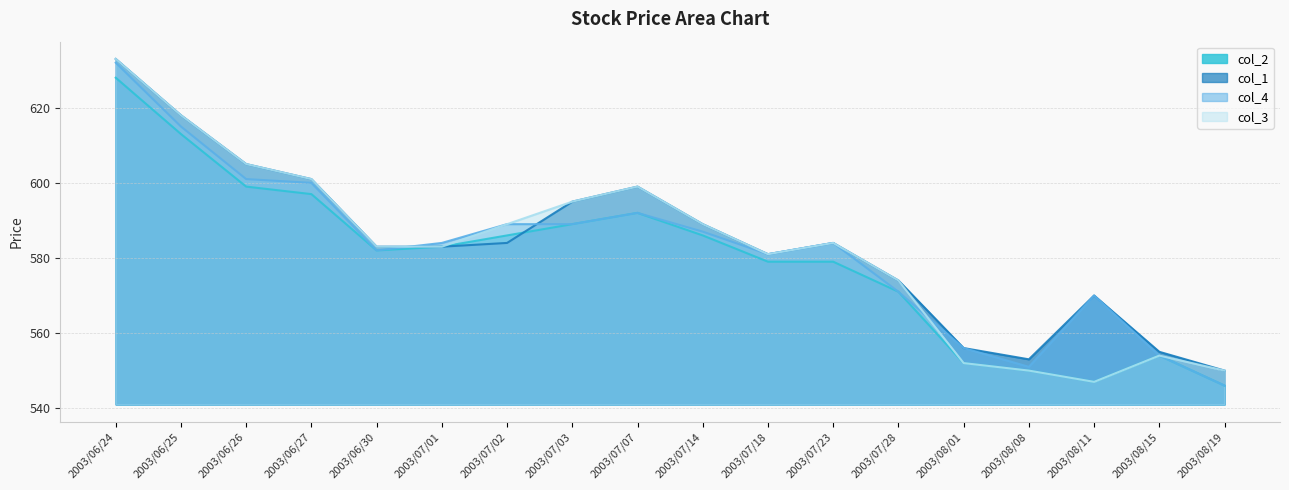

What position from the right is 2003/07/23?

7